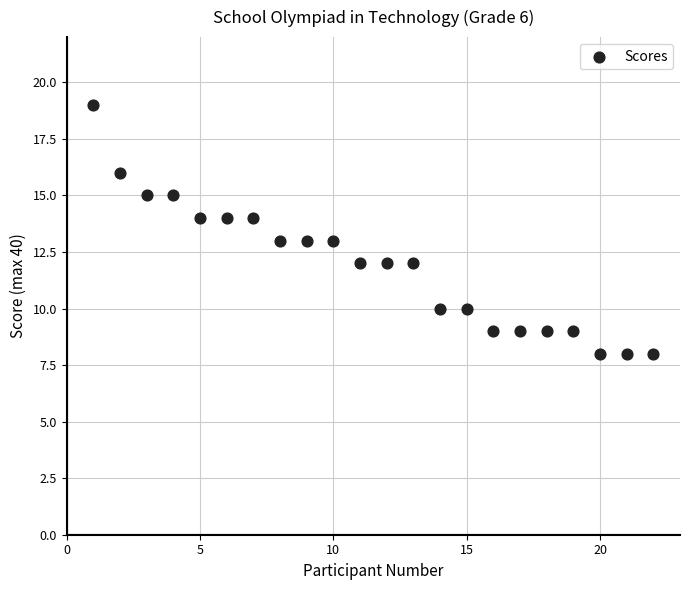

What is the range of X values (max minus min)?

21